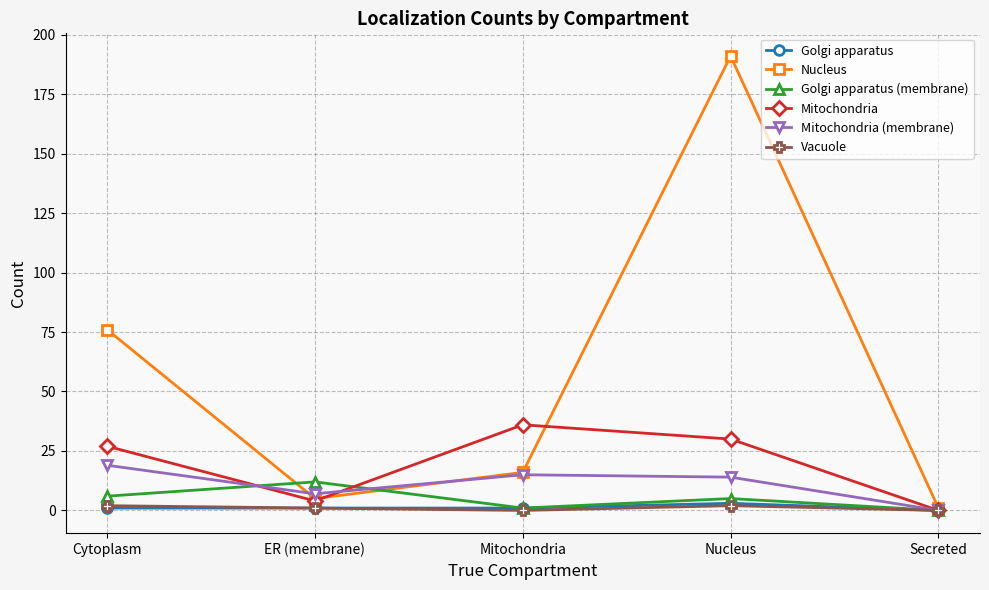

True or false: Mitochondria has more than 2 interior local peaks.

False